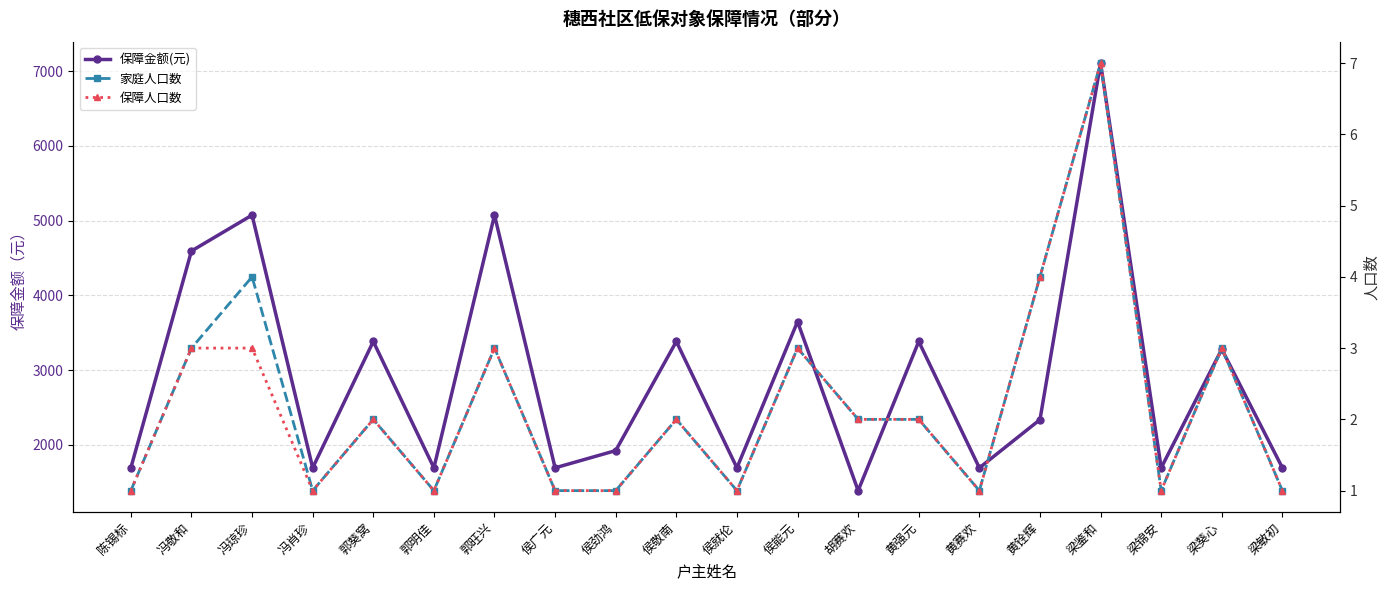

Reading left to right, extract all data points from this chart.

保障金额(元): 陈锡标=1691	冯敬和=4593	冯琼珍=5073	冯肖珍=1691	郭葵窝=3382	郭明佳=1691	郭旺兴=5073	侯广元=1691	侯劲鸿=1922	侯敬南=3382	侯就伦=1691	侯能元=3648	胡赛欢=1386	黄强元=3382	黄赛欢=1691	黄铨辉=2336	梁鉴和=7108	梁锦安=1691	梁葵心=3279	梁敏初=1691
家庭人口数: 陈锡标=1	冯敬和=3	冯琼珍=4	冯肖珍=1	郭葵窝=2	郭明佳=1	郭旺兴=3	侯广元=1	侯劲鸿=1	侯敬南=2	侯就伦=1	侯能元=3	胡赛欢=2	黄强元=2	黄赛欢=1	黄铨辉=4	梁鉴和=7	梁锦安=1	梁葵心=3	梁敏初=1
保障人口数: 陈锡标=1	冯敬和=3	冯琼珍=3	冯肖珍=1	郭葵窝=2	郭明佳=1	郭旺兴=3	侯广元=1	侯劲鸿=1	侯敬南=2	侯就伦=1	侯能元=3	胡赛欢=2	黄强元=2	黄赛欢=1	黄铨辉=4	梁鉴和=7	梁锦安=1	梁葵心=3	梁敏初=1